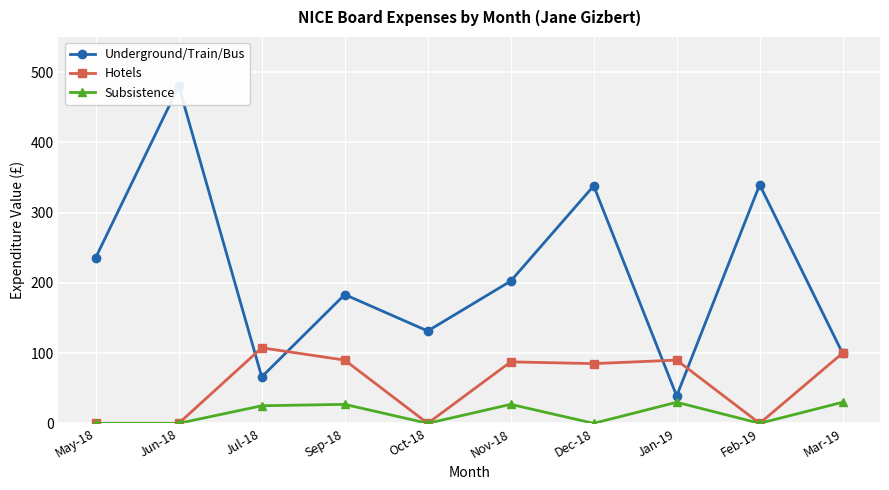

What is the average value of the Subsistence series?

13.9